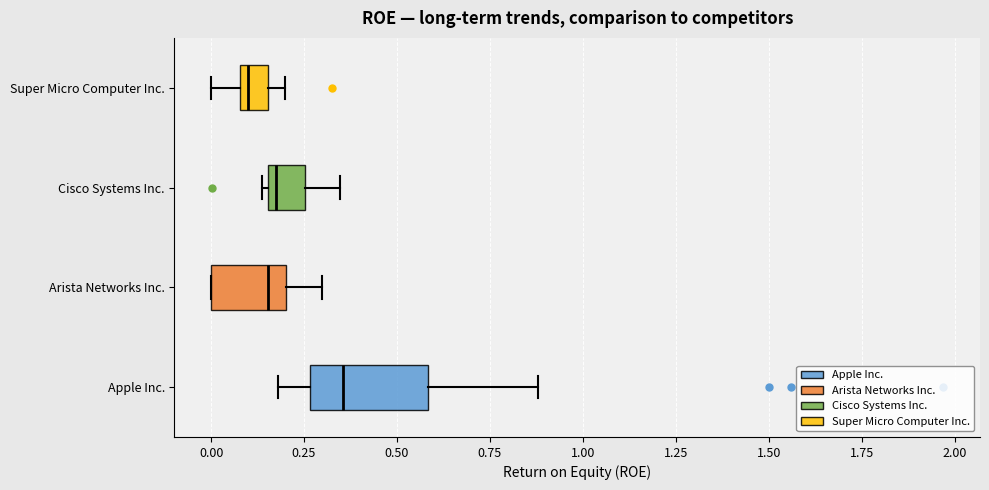

Which box has the furthest to the right median line?

Apple Inc.